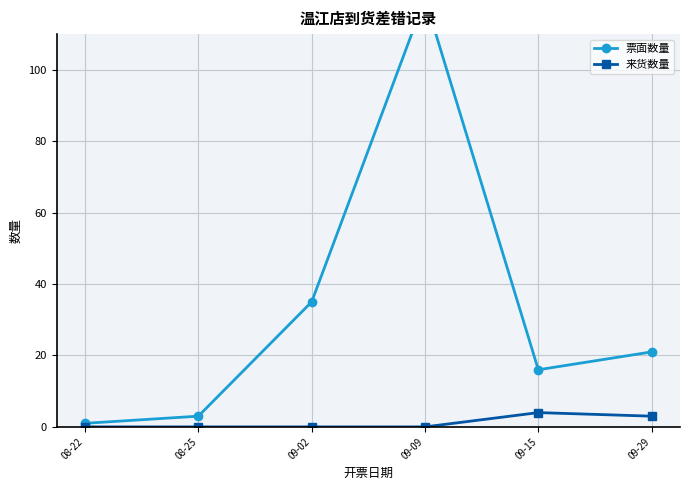

How many values in the 票面数量 series are below 21?

3